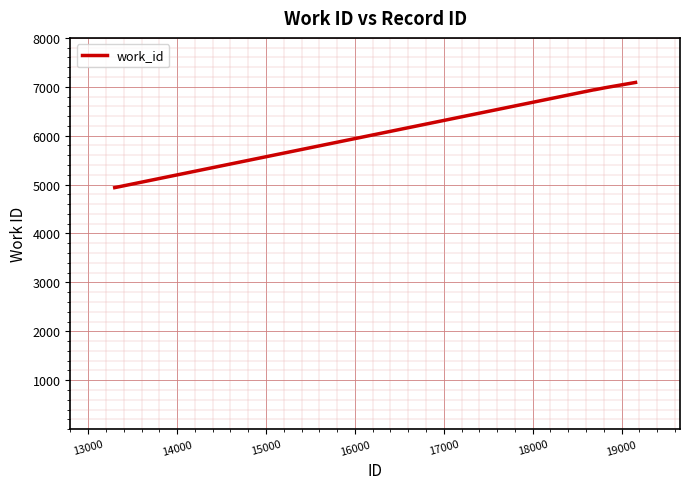

What is the greatest value displayed?

7089